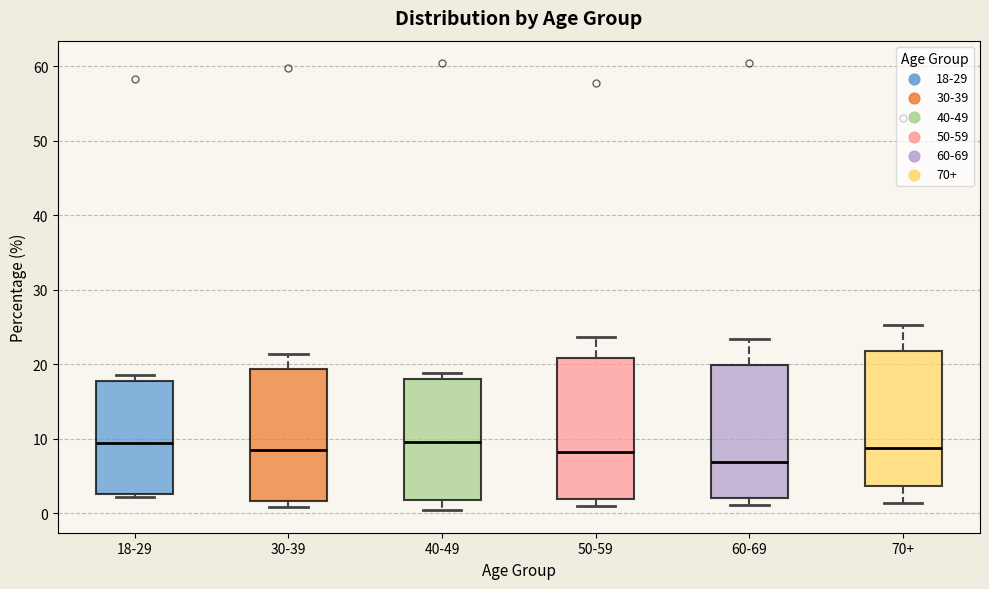

Reading left to right, transcribe this box plot: for each box, give where its median line is, the range the box spans, and where its two whiskers end, as read against the y-axis. The values are not printed on the chart, so give them approximately, as read against the axis.

18-29: median 9, box 3 to 18, whiskers 2 to 19
30-39: median 9, box 2 to 19, whiskers 1 to 21
40-49: median 10, box 2 to 18, whiskers 0 to 19
50-59: median 8, box 2 to 21, whiskers 1 to 24
60-69: median 7, box 2 to 20, whiskers 1 to 23
70+: median 9, box 4 to 22, whiskers 1 to 25